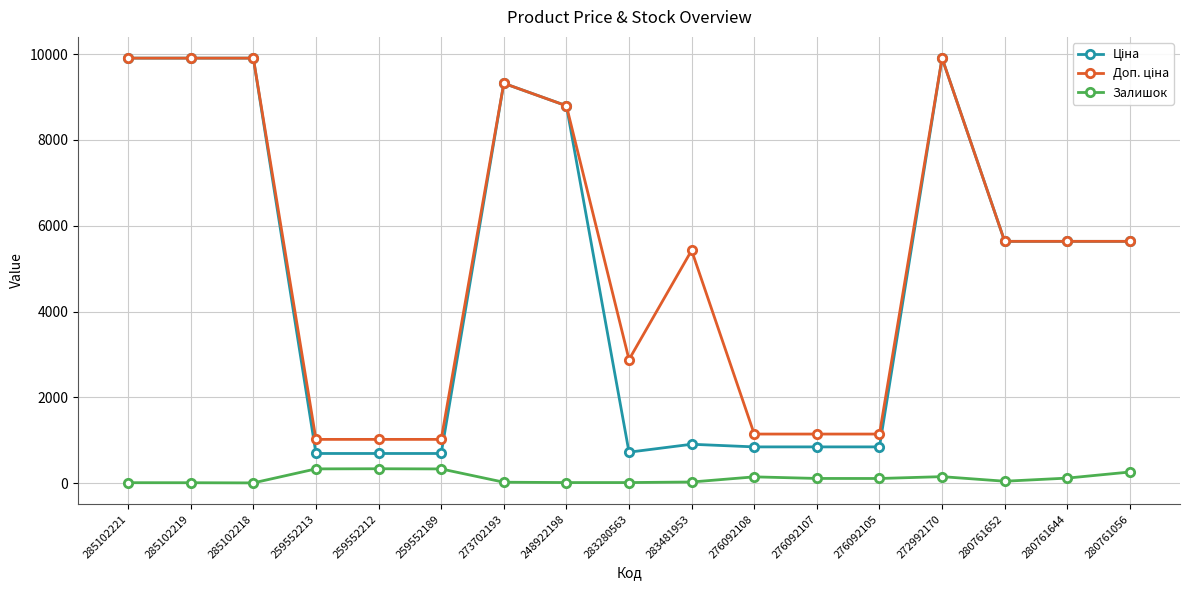

What is the maximum value shown in the chart?

9908.5